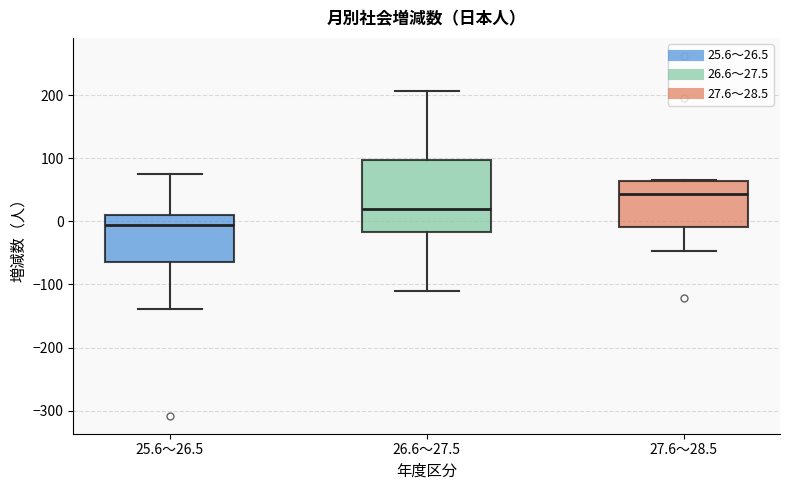

Where does the median line of the box for 27.6～28.5 sit on the y-axis? The values are not printed on the chart, so give them approximately, as read against the axis.

40